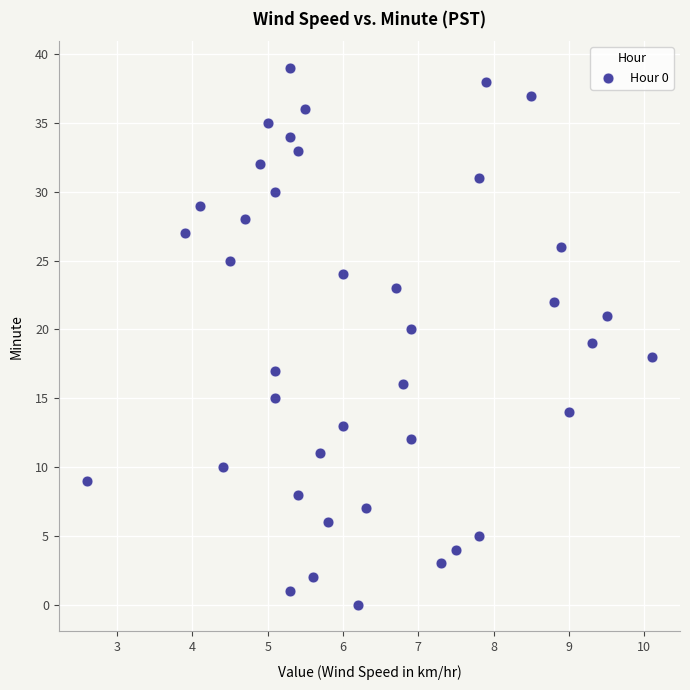

What is the range of Y values (max minus min)?

39